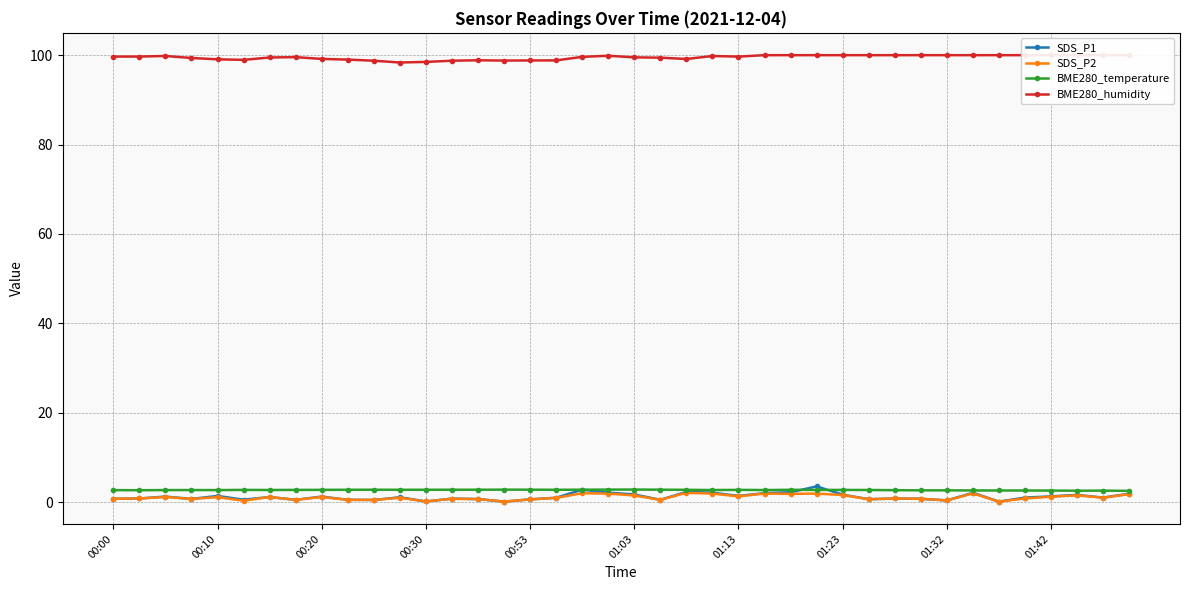

What are all the series names shown in the legend?

SDS_P1, SDS_P2, BME280_temperature, BME280_humidity